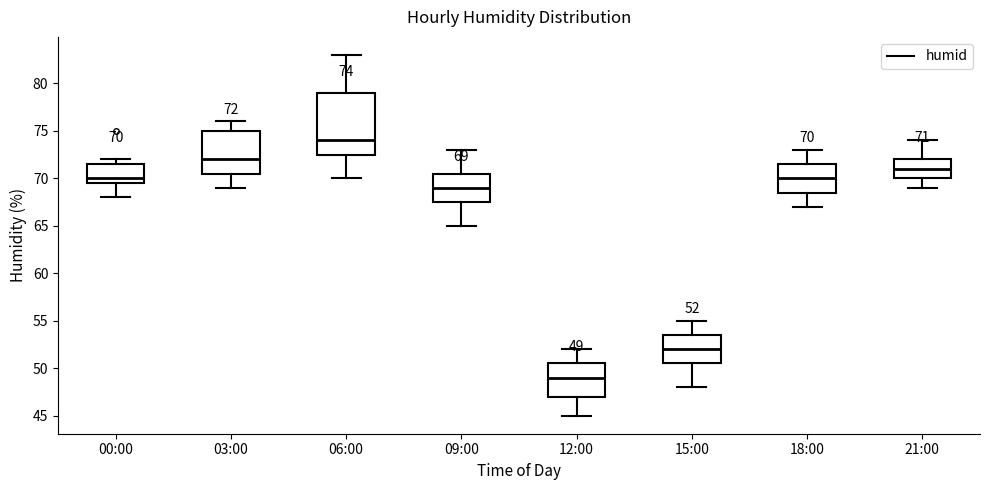

Which box's median line is the lowest?

12:00